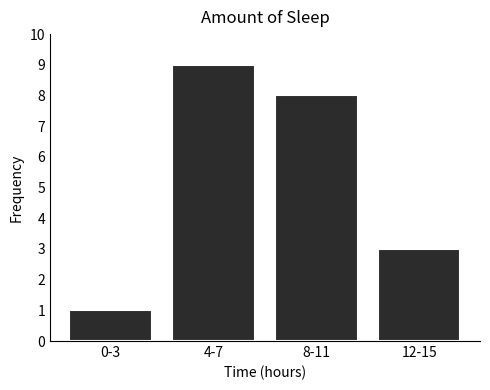

Reading right to left, what are all the values shown in this chart?

12-15=3	8-11=8	4-7=9	0-3=1